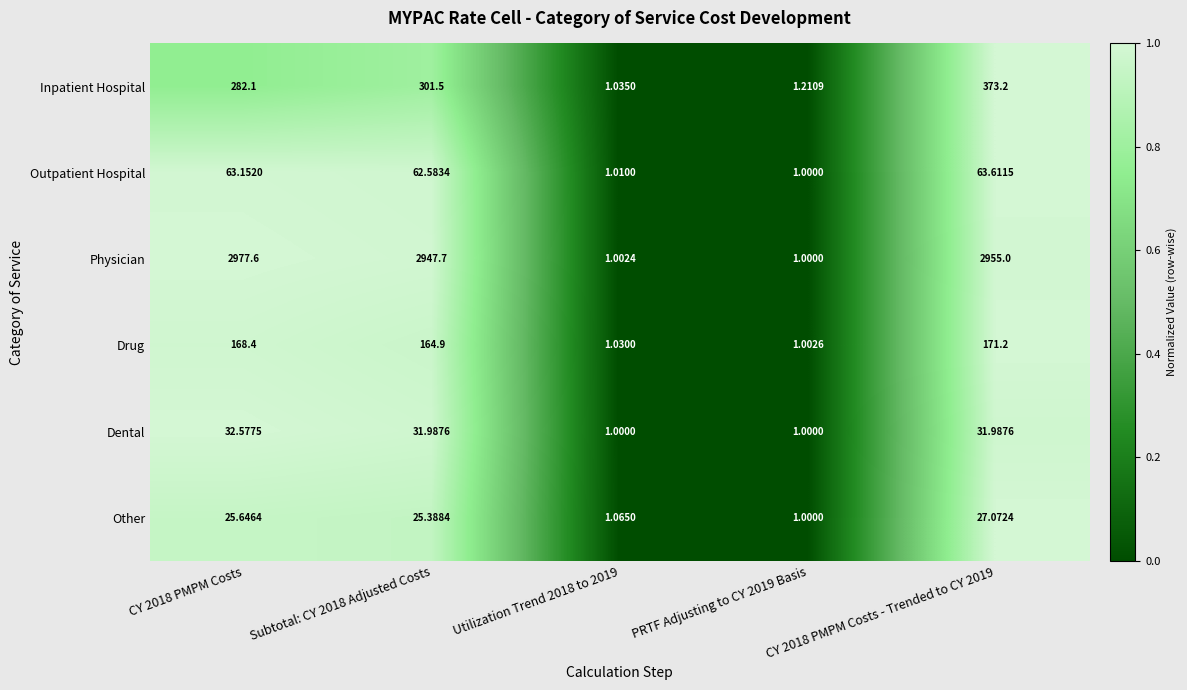

How many series are shown in this chart?

6